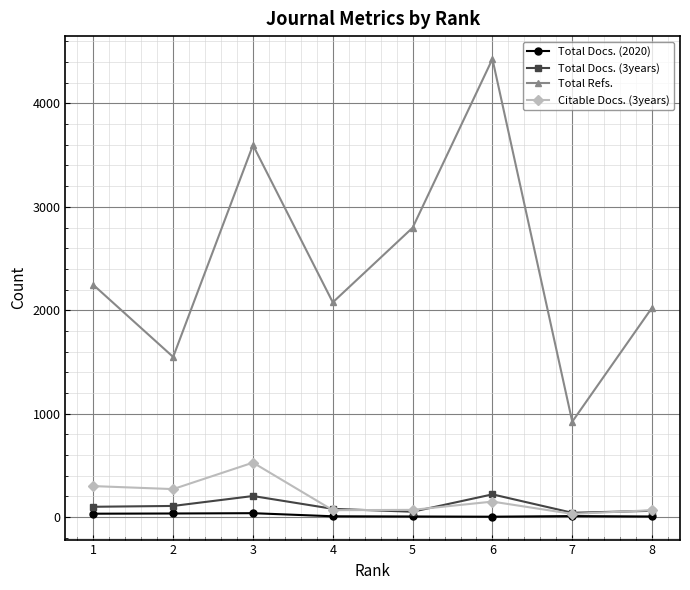

What is the greatest value displayed?

4430